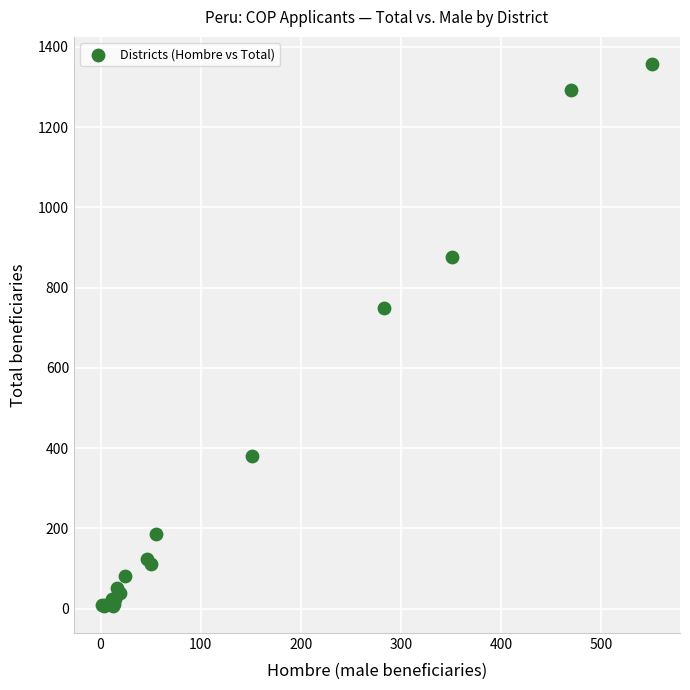

What Y value in the scatter plot is closest to 682?

749